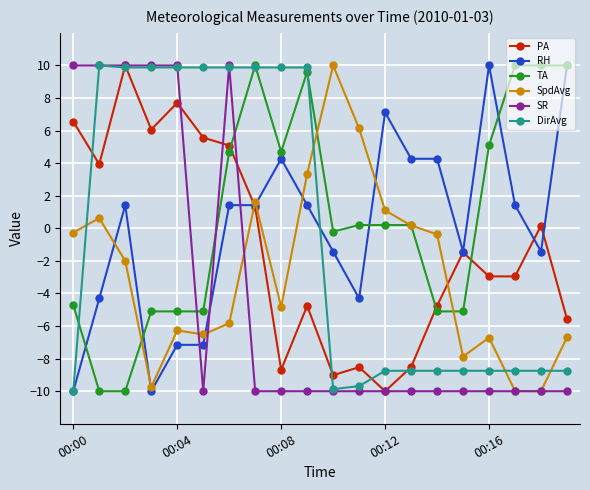

True or false: TA has more than 0 interior local peaks.

True